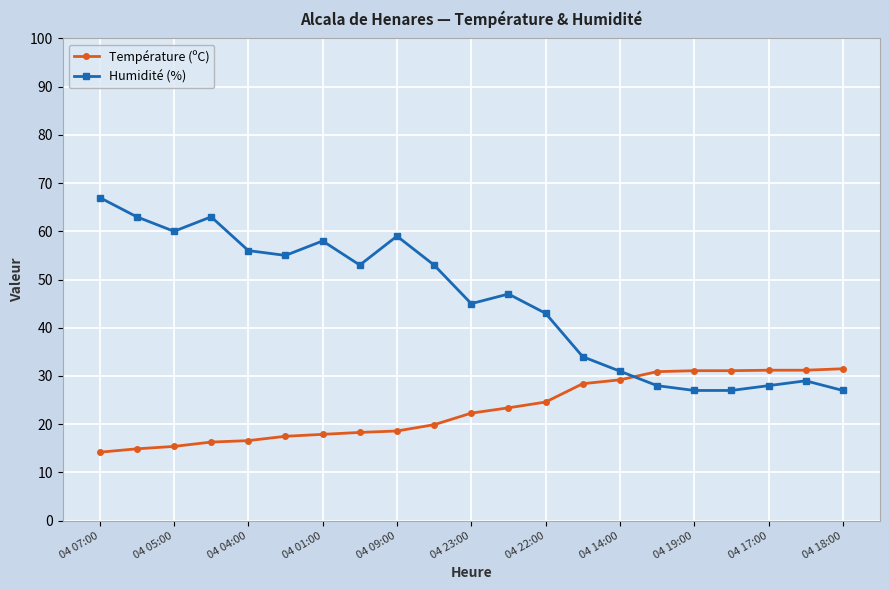

In Humidité (%), how many points are higher than both neighbors (excluding endpoints)?

5